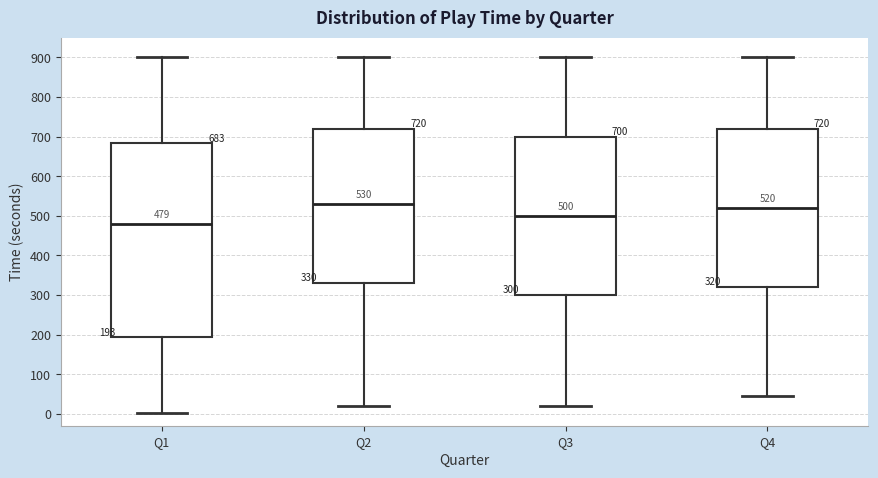

Which box's median line is the lowest?

Q1